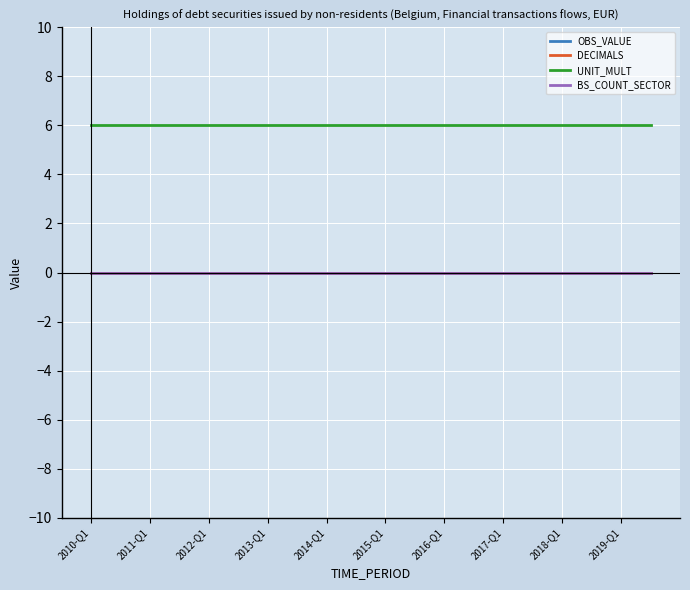

Does the chart have visible grid lines?

Yes